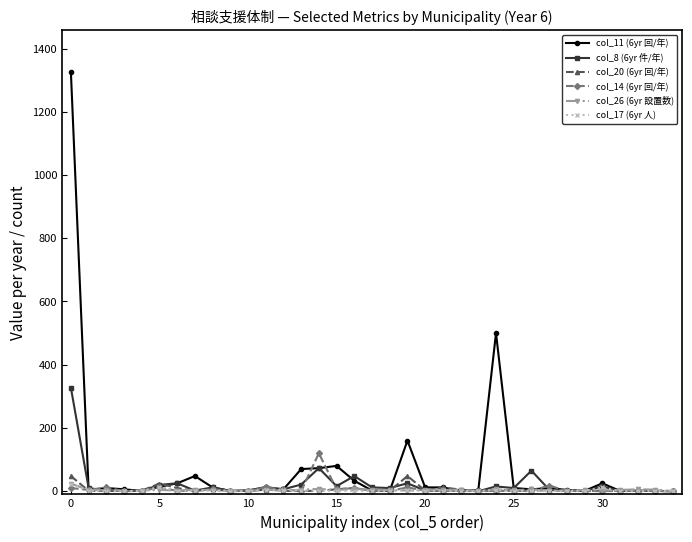

True or false: col_26 (6yr 設置数) has more than 0 points higher than both neighbors.

True